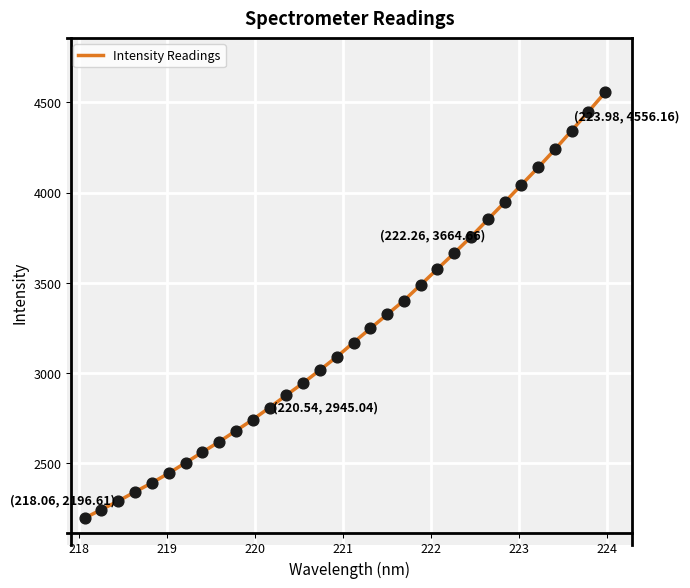

What is the smallest value displayed?

2196.6